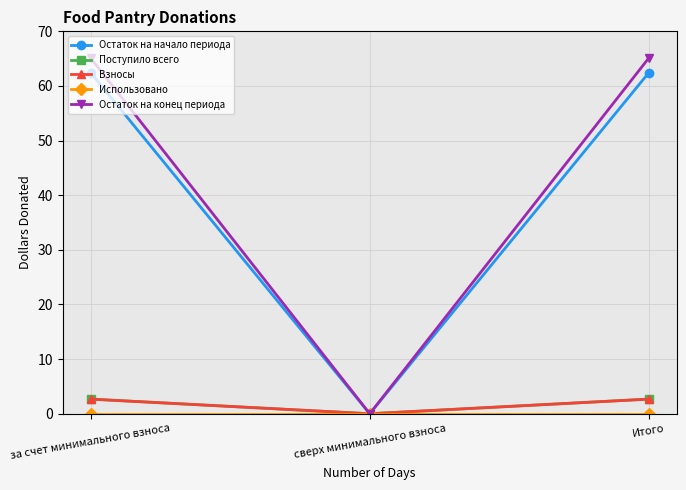

What is the label of the 3rd point from the right?

за счет минимального взноса